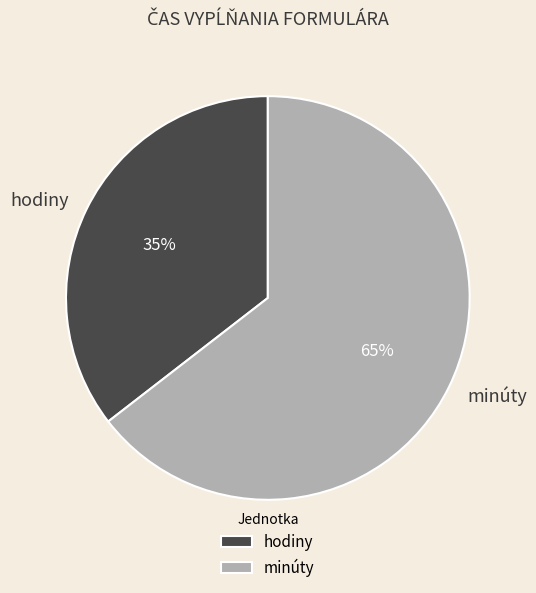

To the nearest percent, what is the average slice percentage?

50%